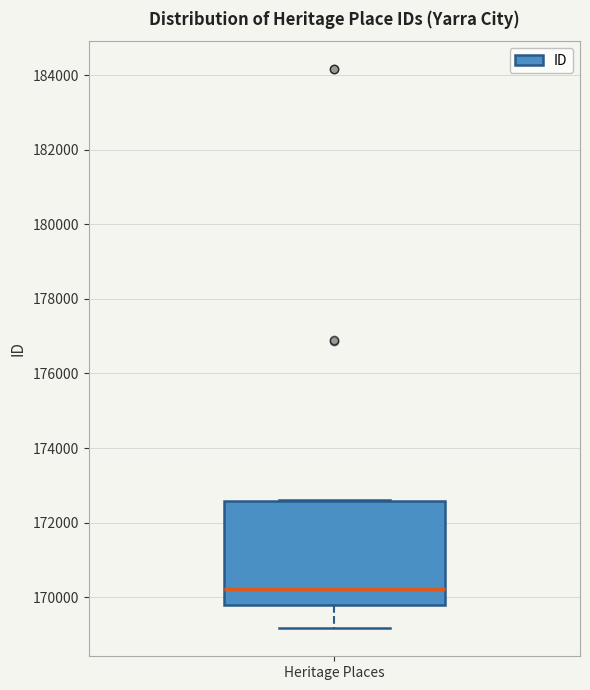

Read this box plot against the y-axis: the position of the median line, the range covered by the box, and the ends of both whiskers. The values are not printed on the chart, so give them approximately, as read against the axis.

median 170200, box 169800 to 172600, whiskers 169200 to 172600